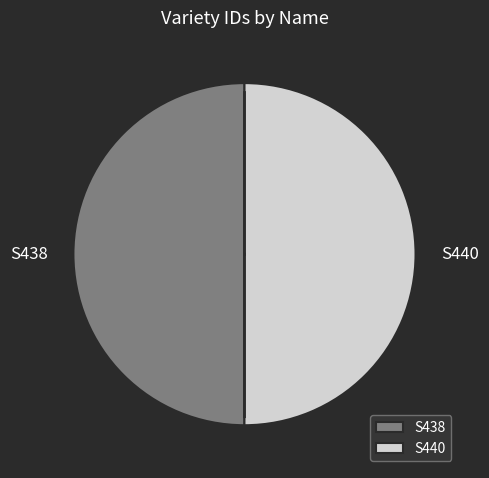

How many slices are in this pie chart?

2